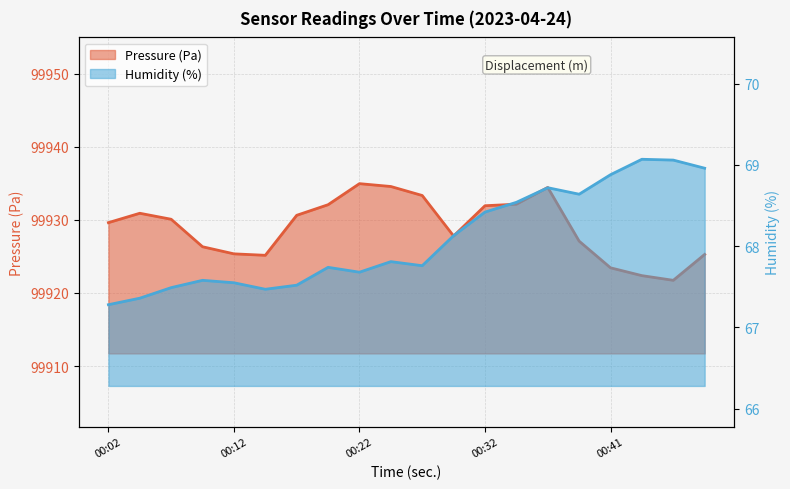

What is the difference between the second highest and minimum values in the Humidity (%) series?

1.8